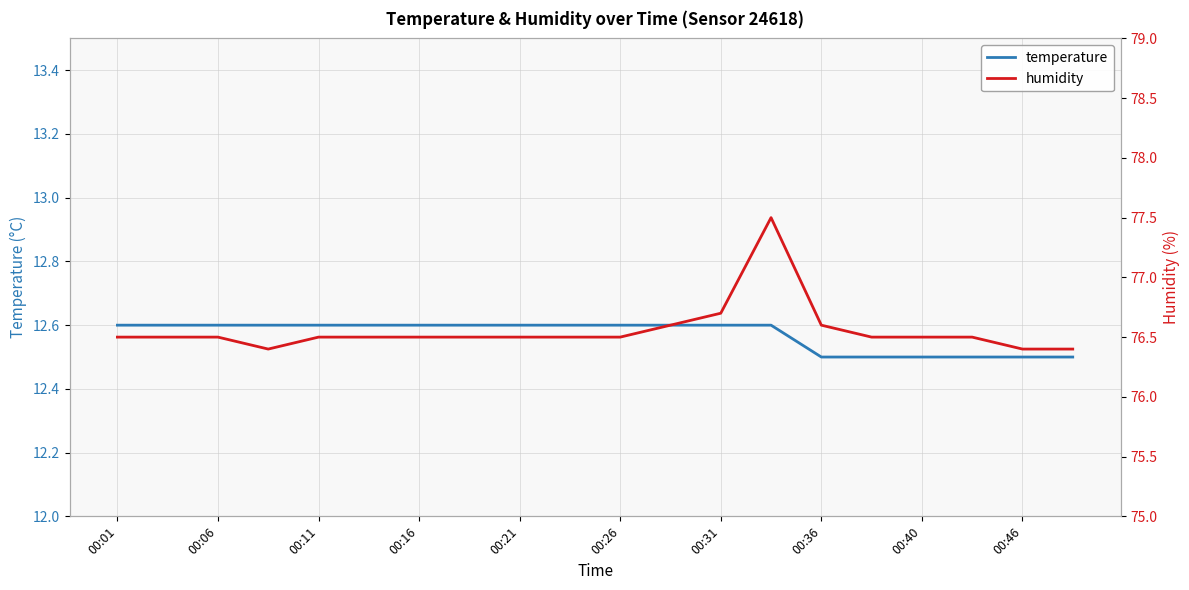

Reading left to right, list all the values displayed in this chart.

temperature: 12.6	12.6	12.6	12.6	12.6	12.6	12.6	12.6	12.6	12.6	12.6	12.6	12.6	12.6	12.5	12.5	12.5	12.5	12.5	12.5
humidity: 76.5	76.5	76.5	76.4	76.5	76.5	76.5	76.5	76.5	76.5	76.5	76.6	76.7	77.5	76.6	76.5	76.5	76.5	76.4	76.4